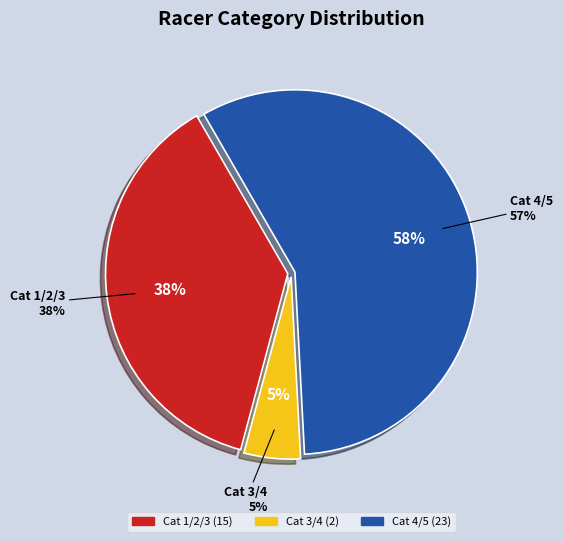

To the nearest percent, what percentage of the pie is Cat 3/4?

5%